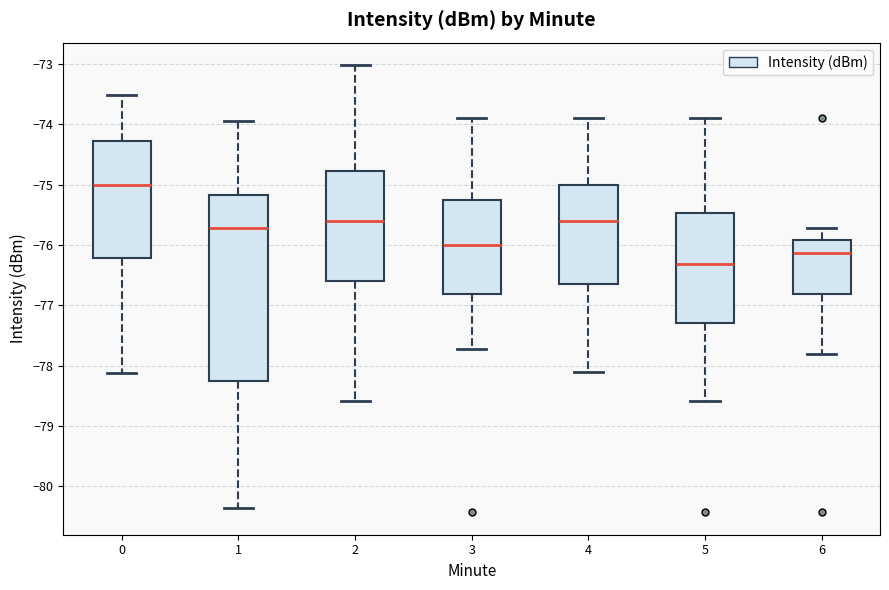

Which box is the tallest, from its lower edge to its upper edge?

1